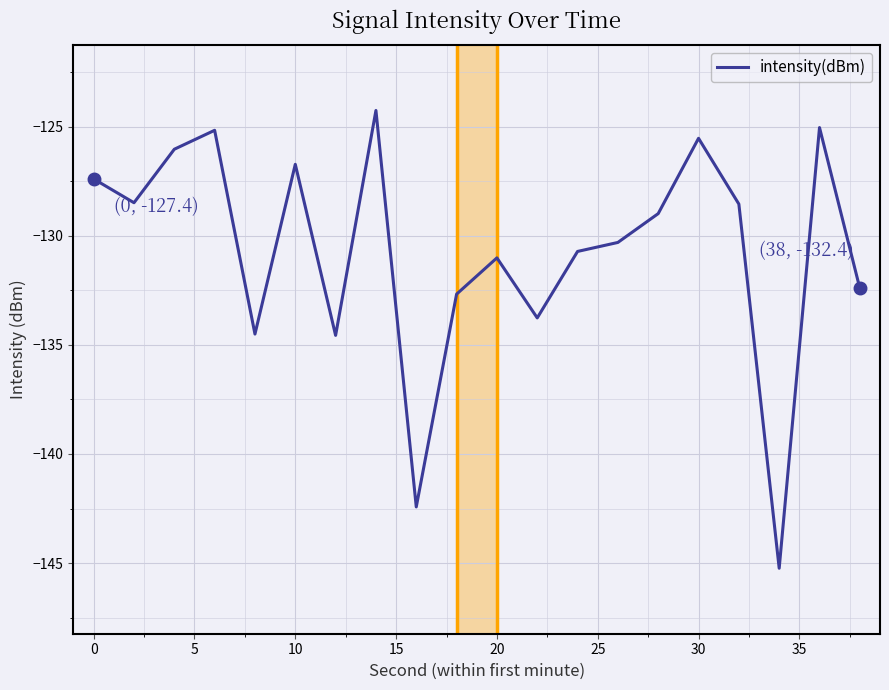

What is the difference between the maximum and minimum values?

21.0